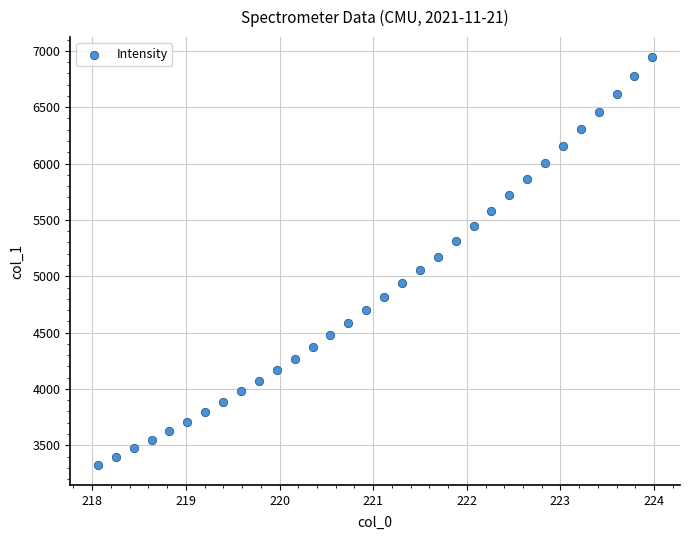

What Y value in the scatter plot is closest to 5135?

5175.0